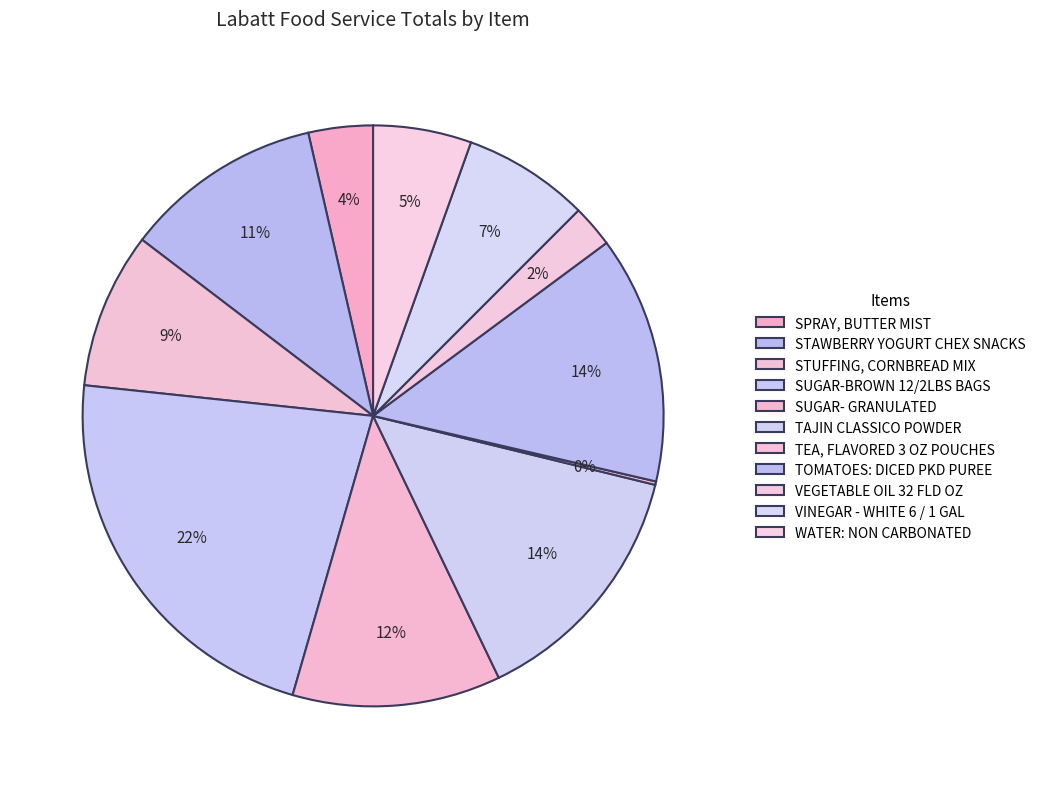

Is there any slice that represents more than half of the pie?

No